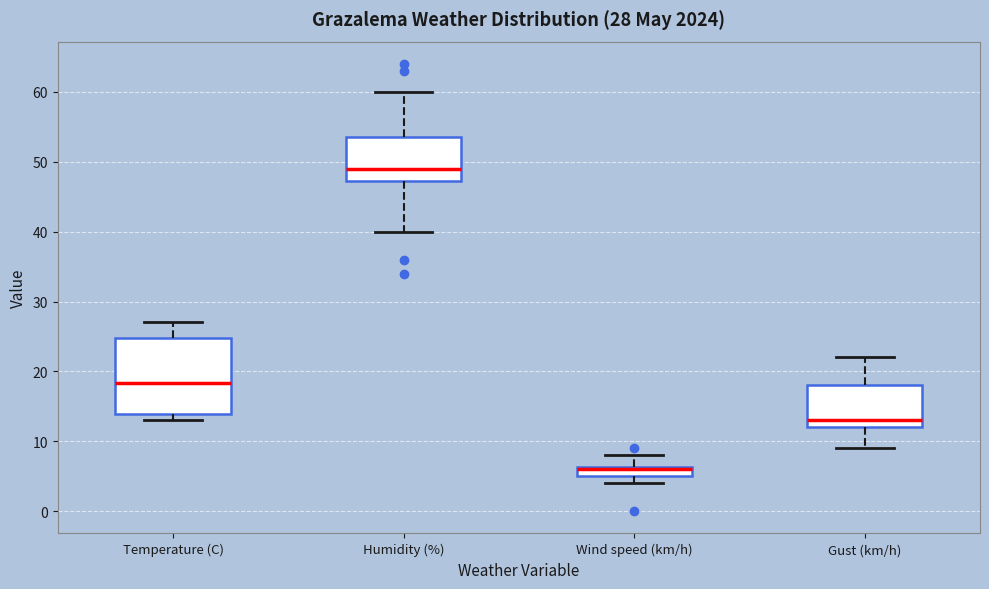

Which box is the tallest, from its lower edge to its upper edge?

Temperature (C)